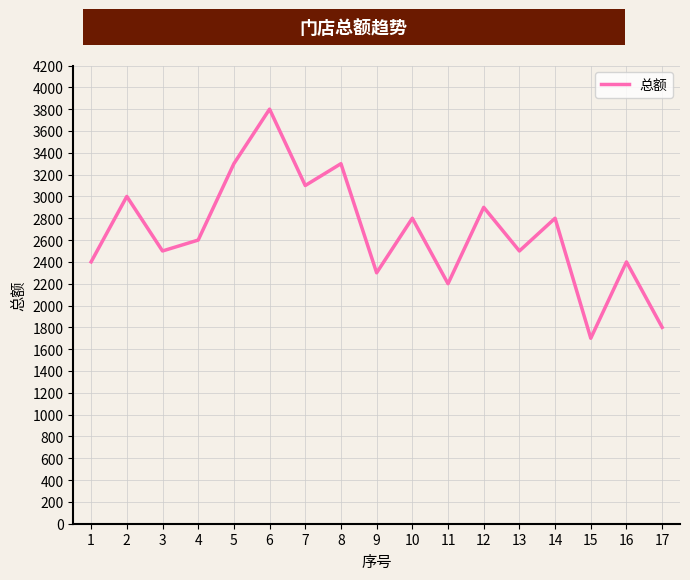

Reading left to right, what are all the values shown in this chart?

1=2400	2=3000	3=2500	4=2600	5=3300	6=3800	7=3100	8=3300	9=2300	10=2800	11=2200	12=2900	13=2500	14=2800	15=1700	16=2400	17=1800